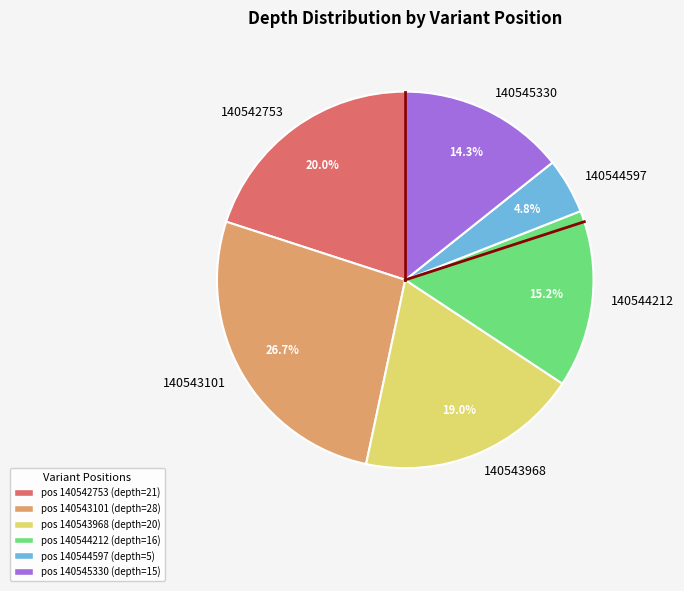

Which slice is the smallest?

140544597